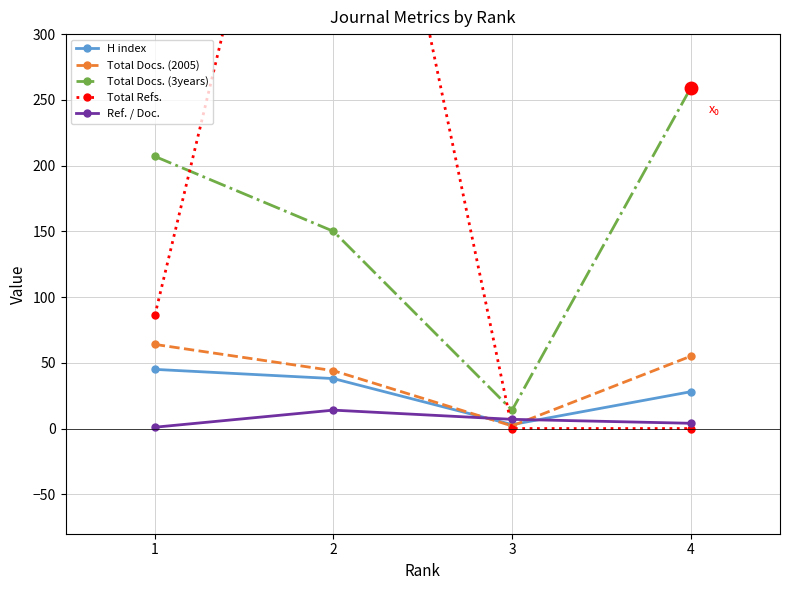

Where is Total Docs. (3years) nearest to the value 136?

2